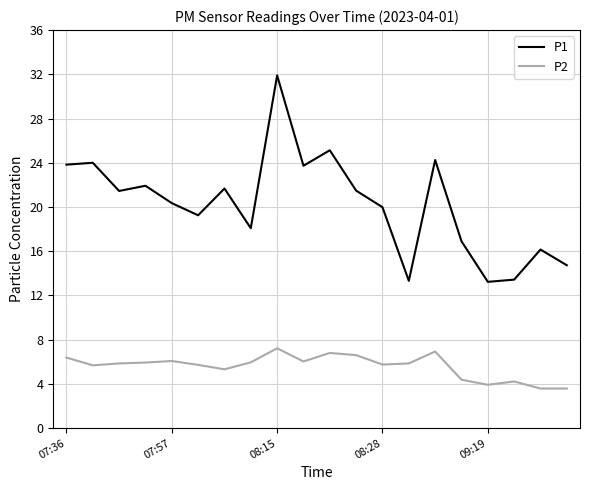

Rank the series by their maximum value, from lowest to highest.

P2, P1